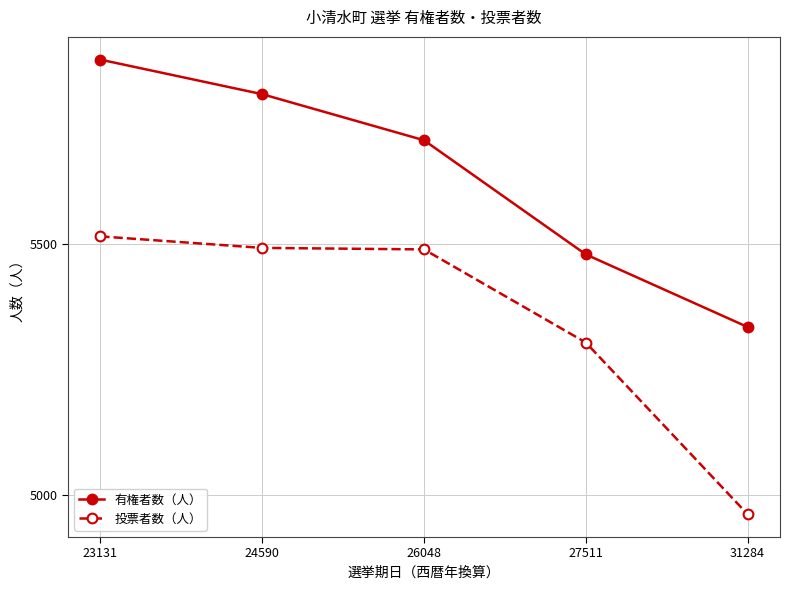

What is the sum of all 投票者数（人） values?

26764